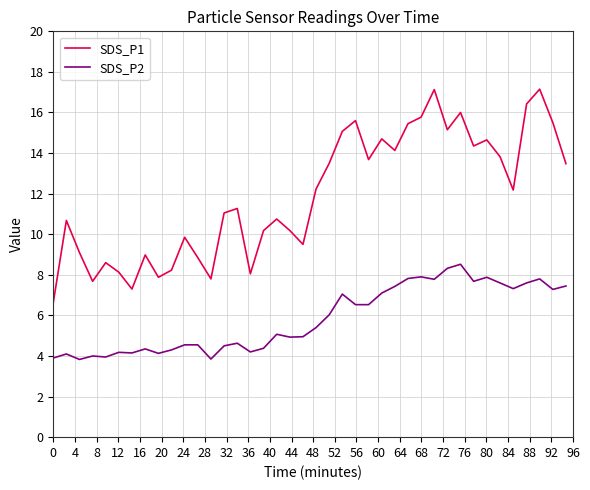

Which series has the largest total across all categories?

SDS_P1